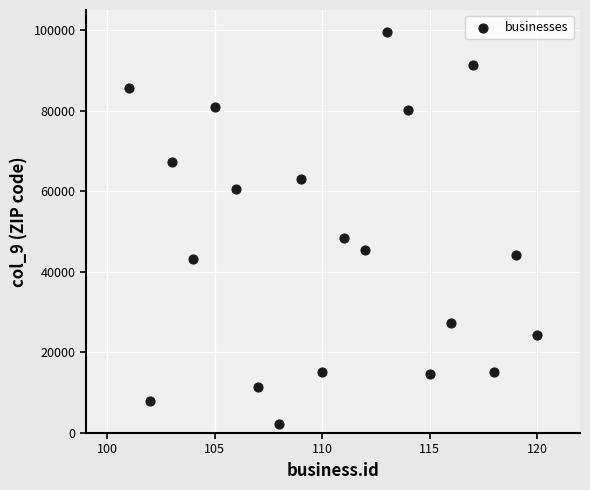

What is the range of Y values (max minus min)?

97186